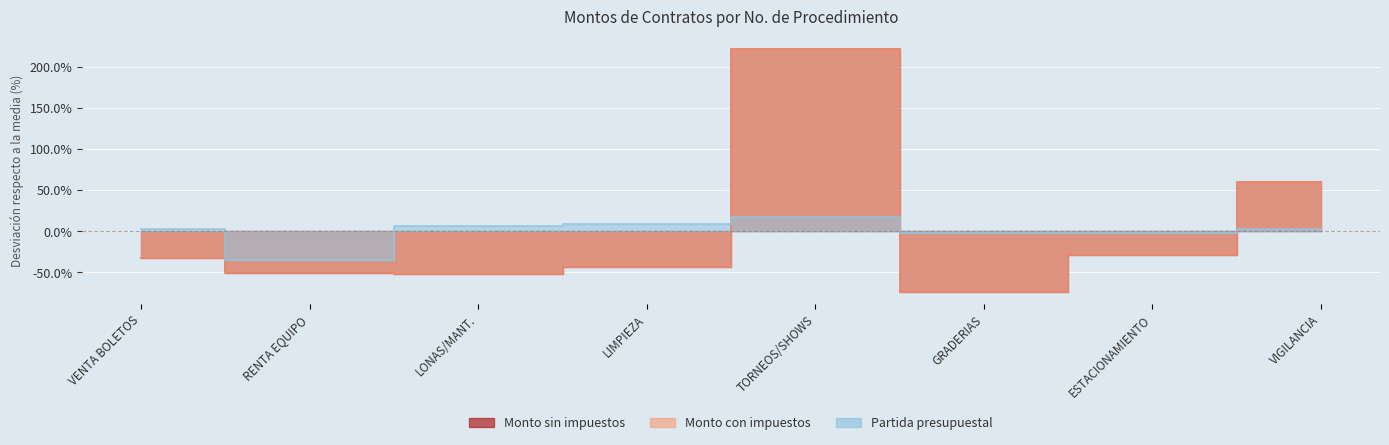

Between TORNEOS/SHOWS and LIMPIEZA, which is larger?

TORNEOS/SHOWS